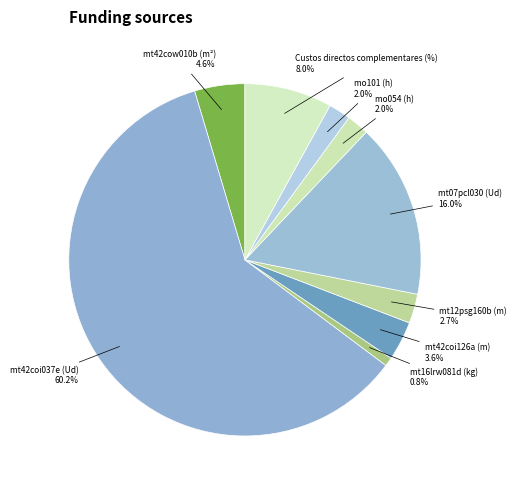

Is it true that mo054 (h) is 2% of the pie?

True